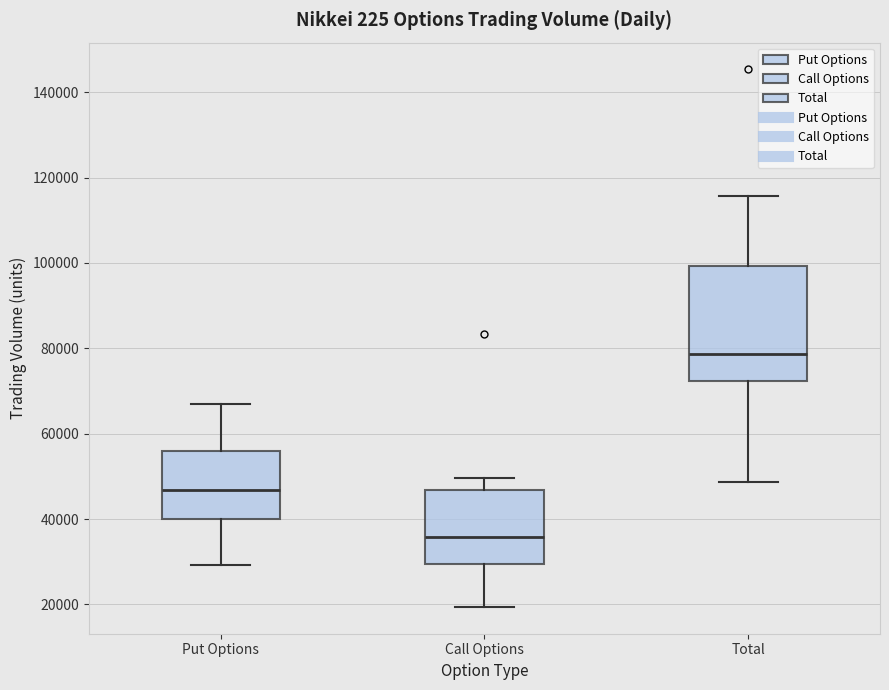

Which box is the tallest, from its lower edge to its upper edge?

Total